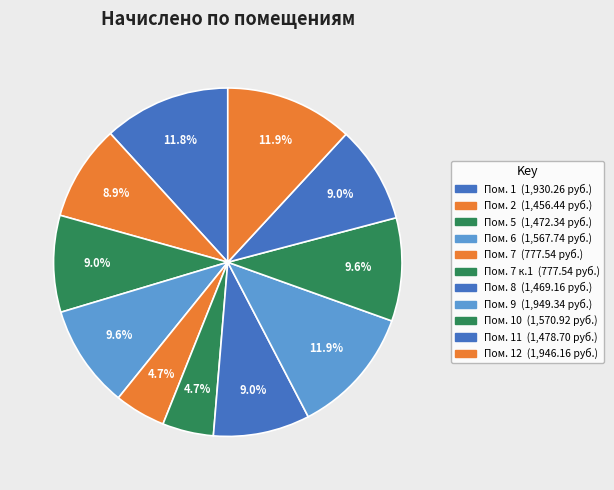

How many segments does this pie chart have?

11